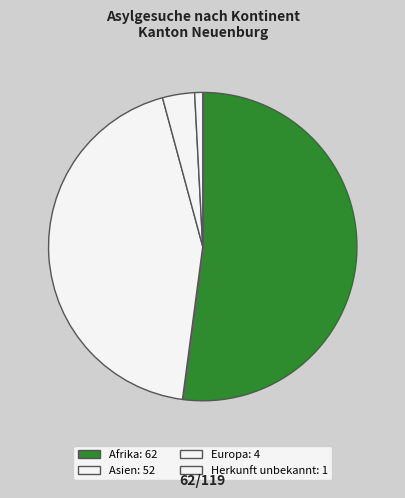

Is it true that Asien is 31% of the pie?

False